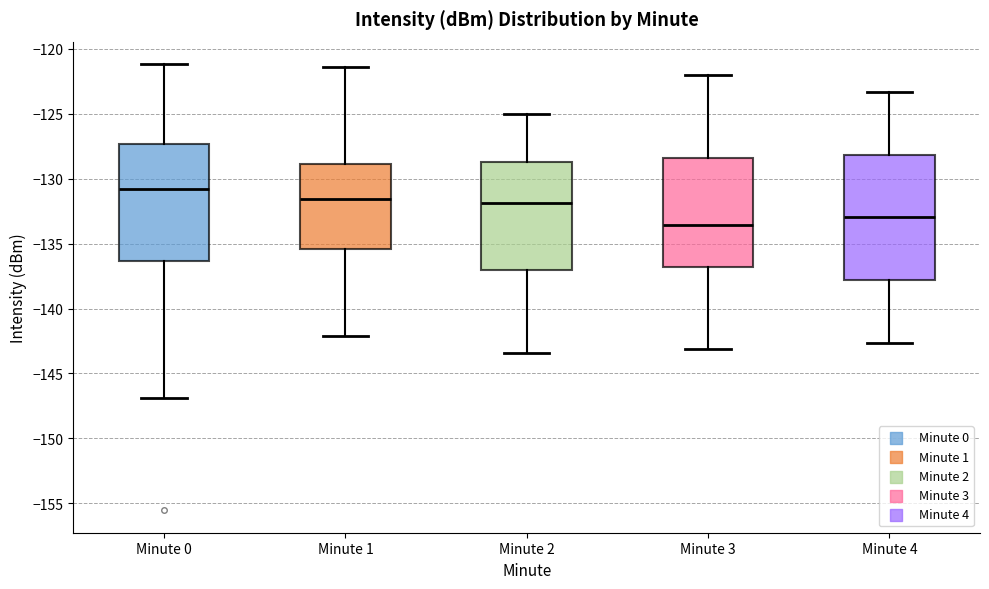

Which box's median line is the lowest?

Minute 3